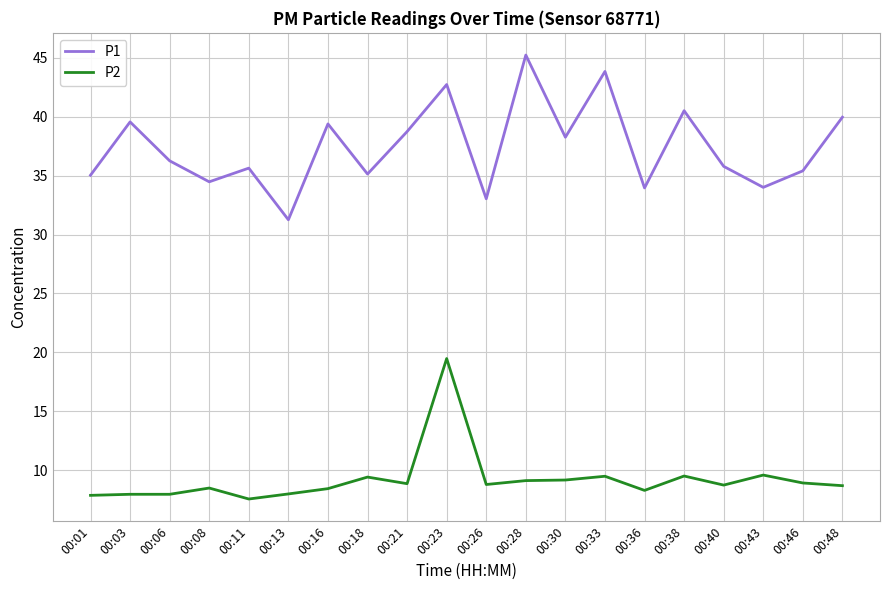

True or false: P1 has a value of 23.1 at 00:33.

False